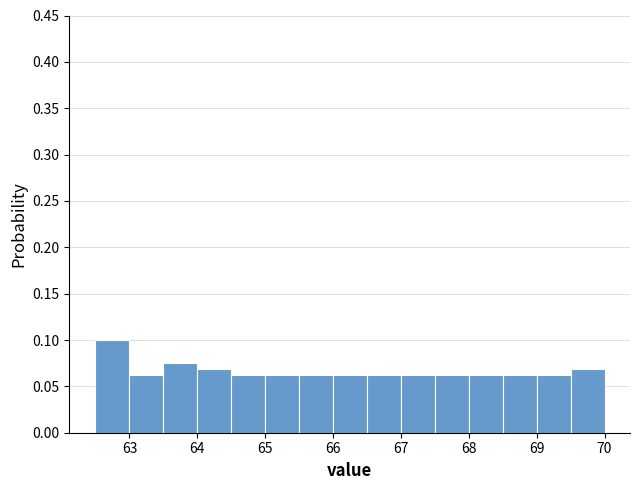

What is the height of the bar covering 62.5 to 63.0 on the x-axis? Neither the bar edges nor the heights are printed on the chart, so give them approximately, as read against the axes.

0.100